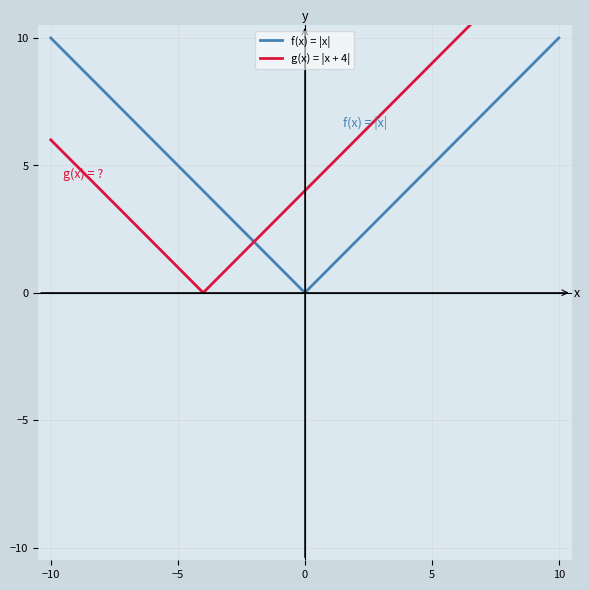

True or false: g(x) = |x + 4| has a value of 3 at -10.

False